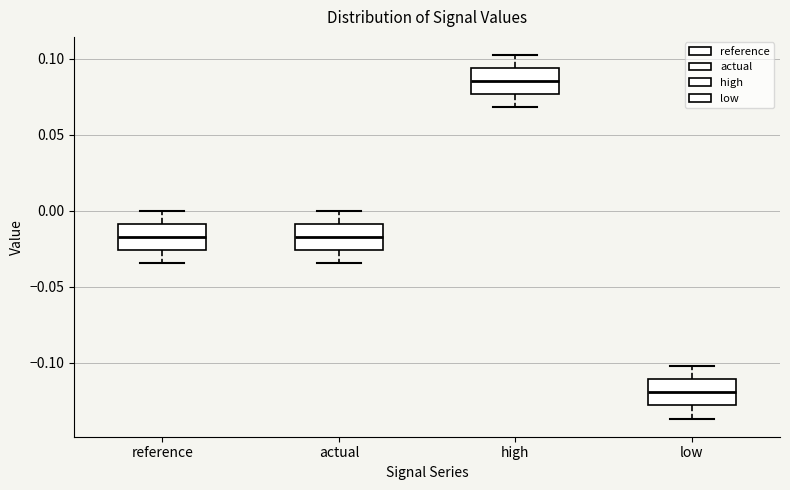

Which box's median line is the highest?

high